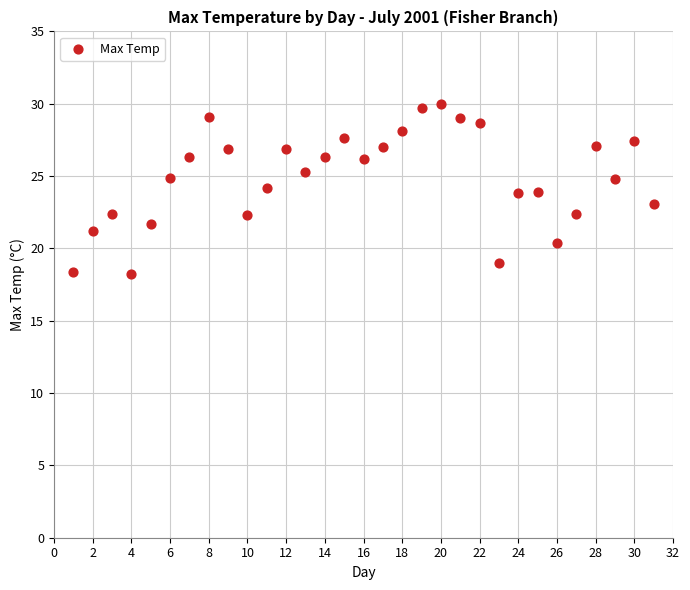

What is the range of Y values (max minus min)?

11.8